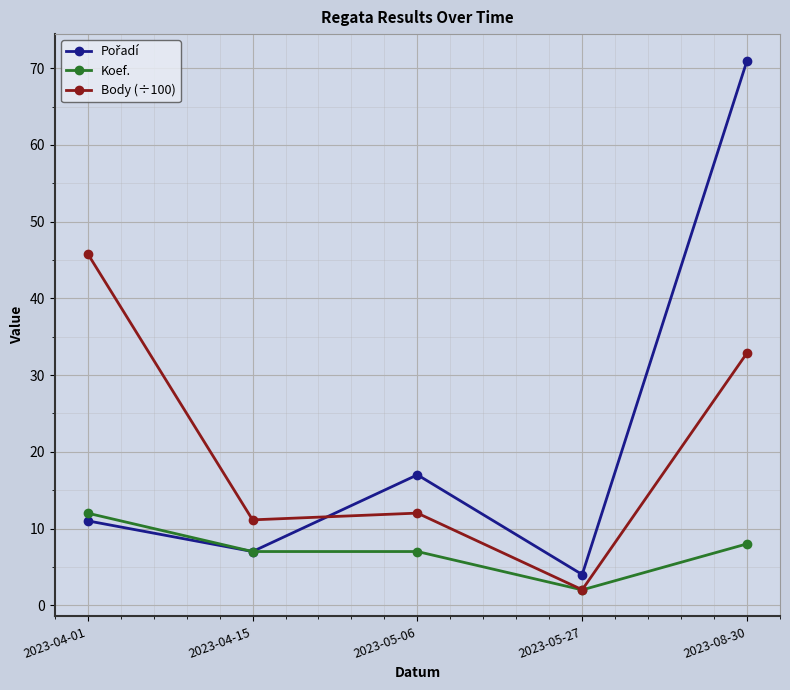

At which category is the sum across all series the highest?

2023-08-30